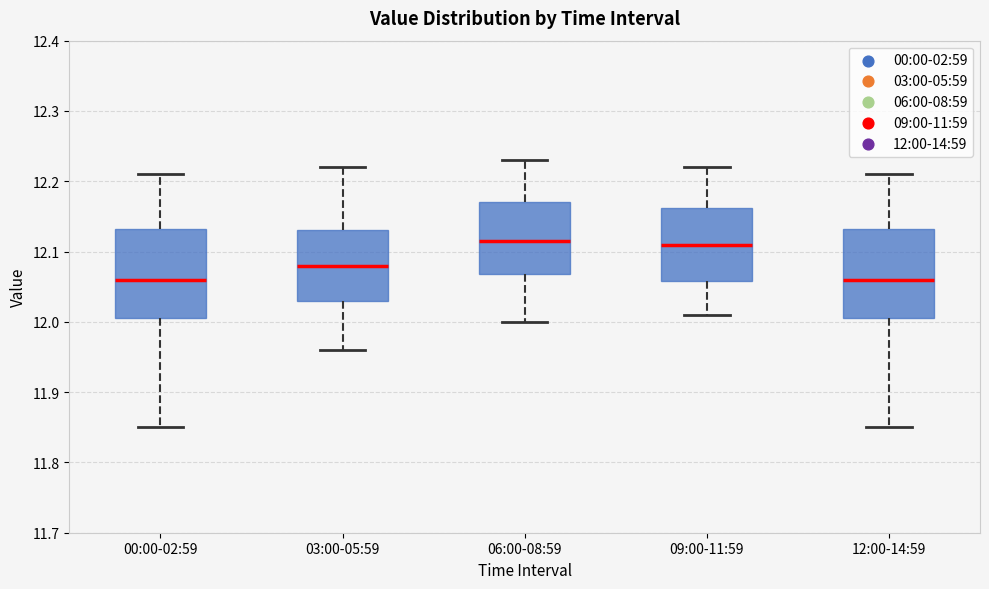

Reading left to right, read every box against the y-axis: the position of its median line, the range the box covers, and the ends of its whiskers. The values are not printed on the chart, so give them approximately, as read against the axis.

00:00-02:59: median 12.06, box 12.01 to 12.13, whiskers 11.85 to 12.21
03:00-05:59: median 12.08, box 12.03 to 12.13, whiskers 11.96 to 12.22
06:00-08:59: median 12.12, box 12.07 to 12.17, whiskers 12.00 to 12.23
09:00-11:59: median 12.11, box 12.06 to 12.16, whiskers 12.01 to 12.22
12:00-14:59: median 12.06, box 12.01 to 12.13, whiskers 11.85 to 12.21